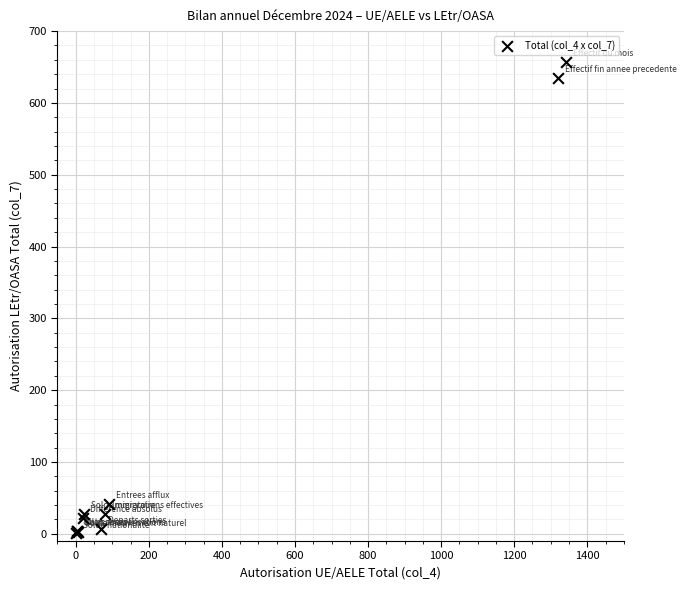

What Y value in the scatter plot is closest to 329?

42